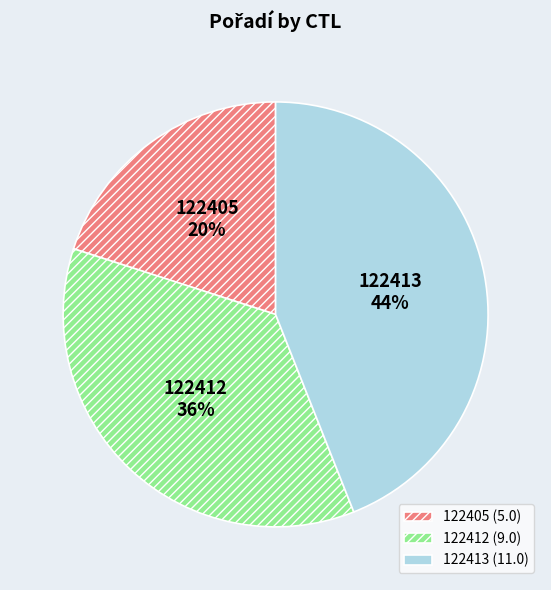

To the nearest percent, what is the combined percentage of 122405 and 122412?

56%